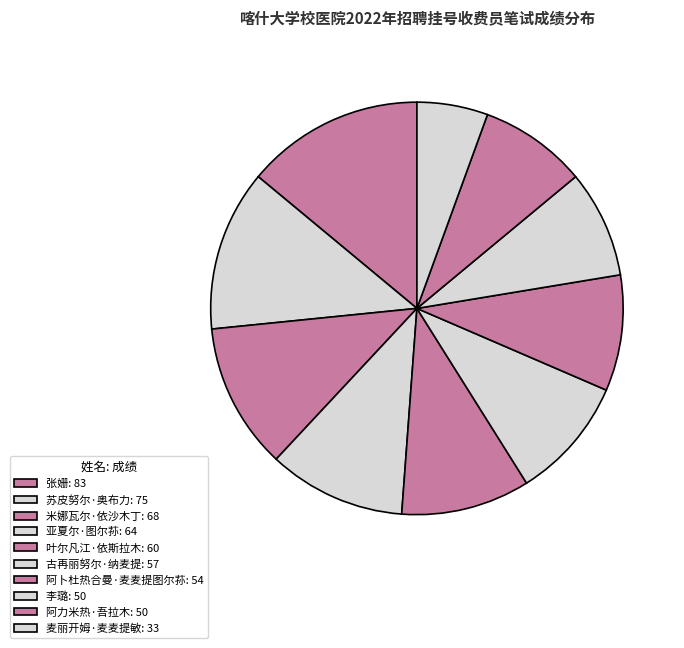

To the nearest percent, what percentage of the pie is 张姗?

14%